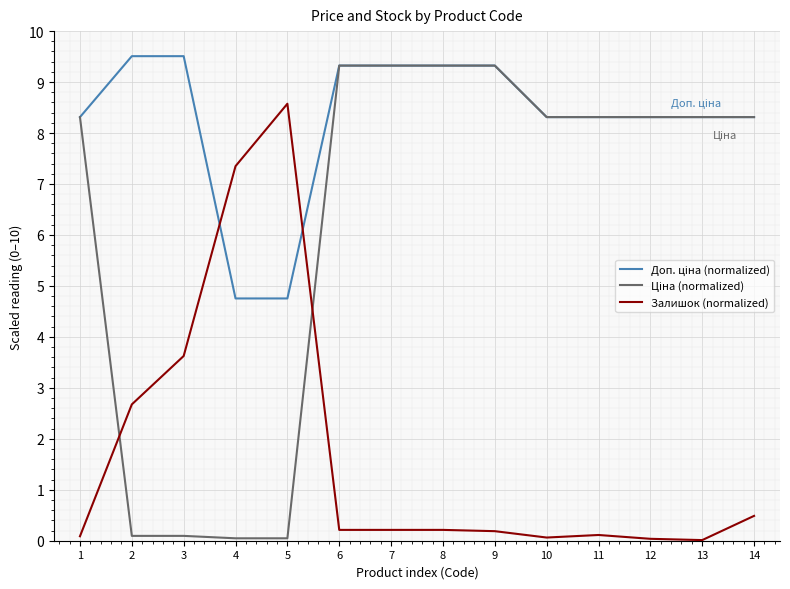

What is the greatest value displayed?

9.5